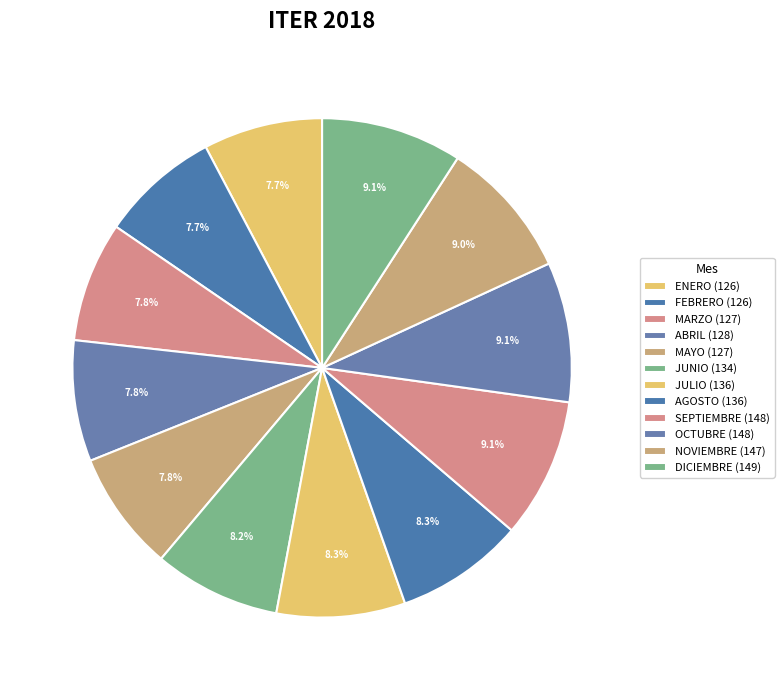

What is the largest slice in the pie chart?

DICIEMBRE